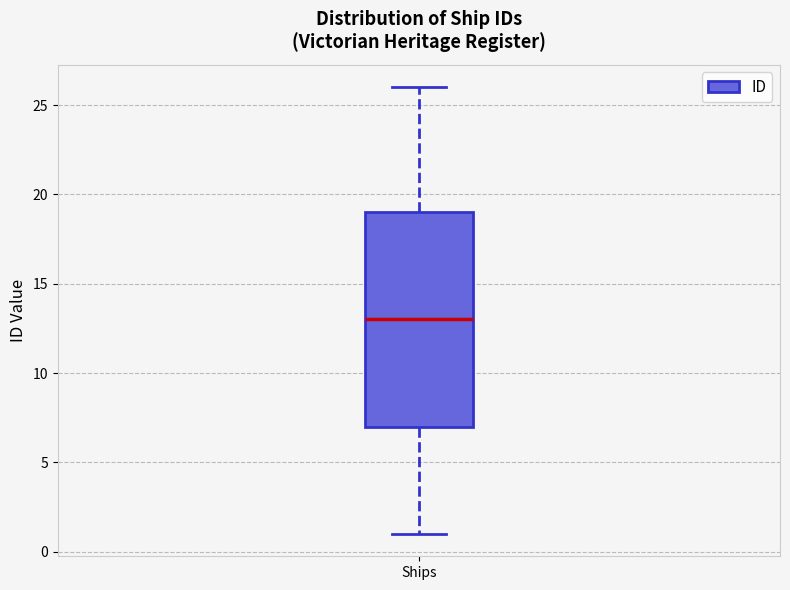

Transcribe this box plot: give where the median line is, the range the box spans, and where the two whiskers end, as read against the y-axis. The values are not printed on the chart, so give them approximately, as read against the axis.

median 13, box 7 to 19, whiskers 1 to 26